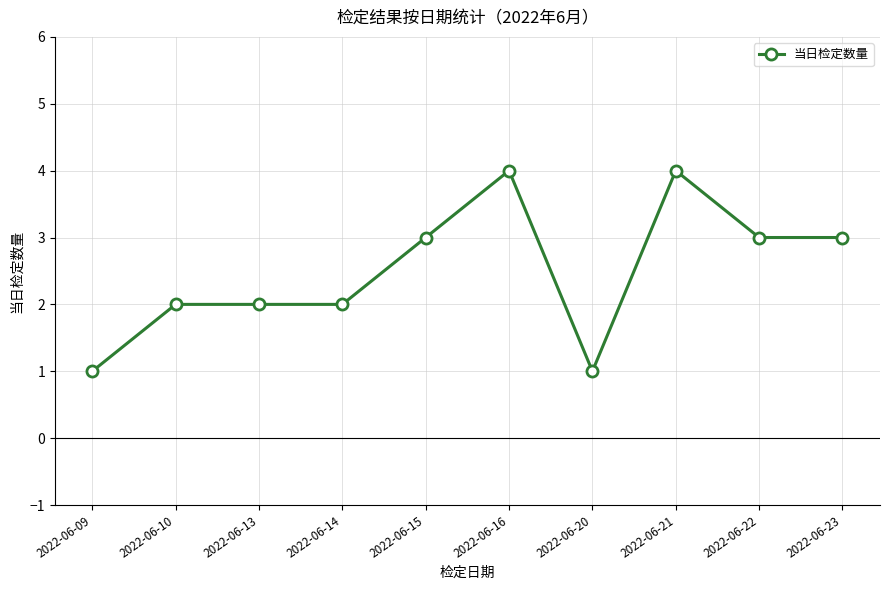

Between 2022-06-09 and 2022-06-14, which is larger?

2022-06-14